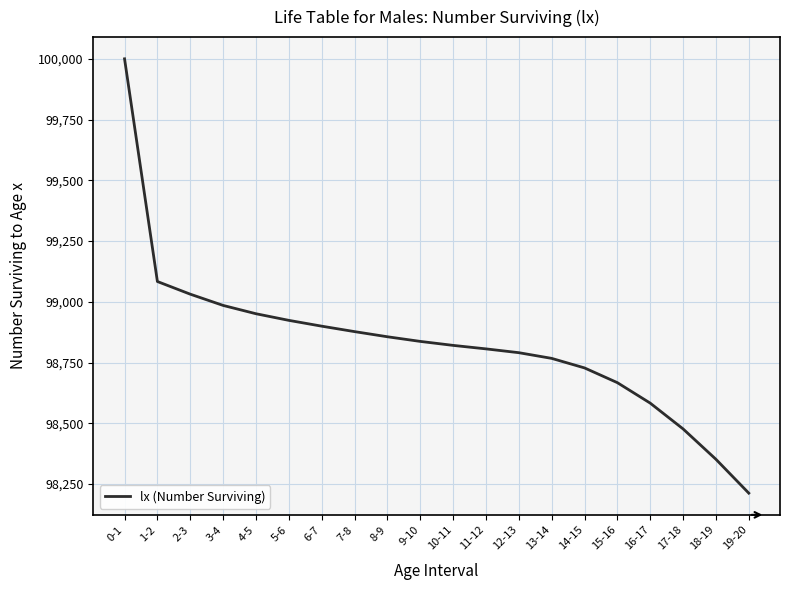

What is the difference between the values at 5-6 and 9-10?

86.6